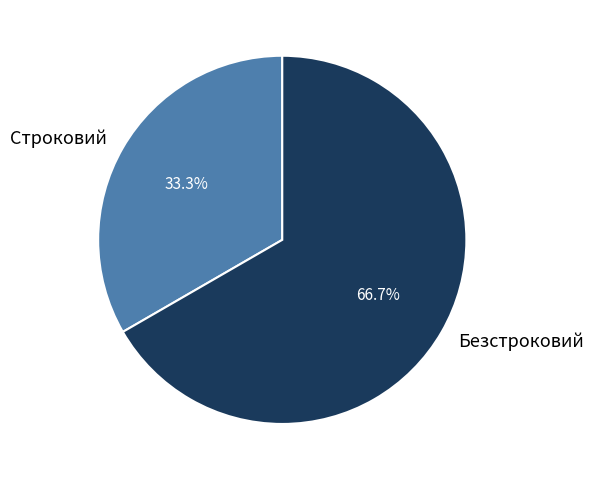

To the nearest percent, what is the difference between the largest and smallest slice percentages?

33%